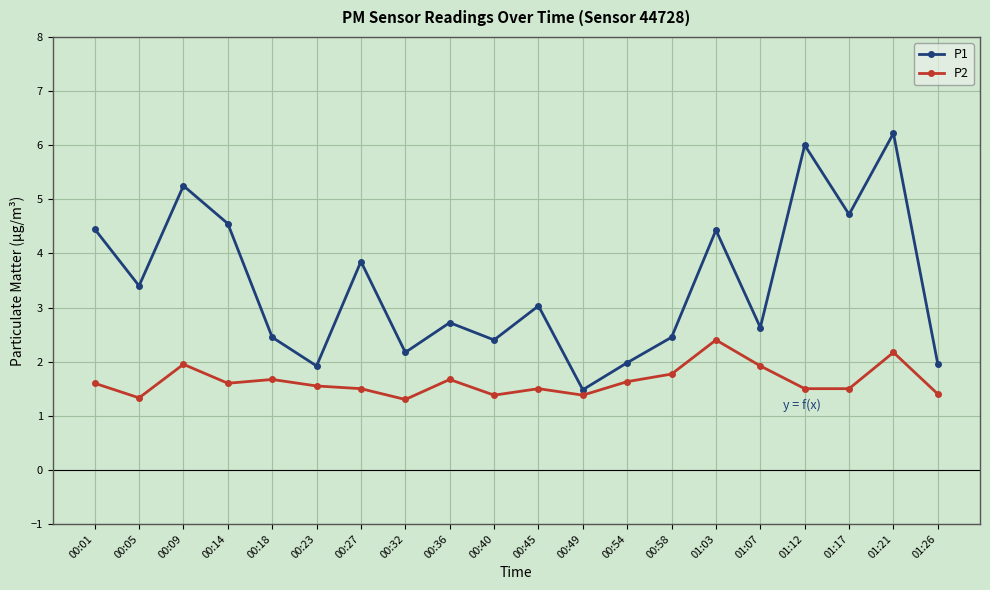

At which category does P1 reach its first local peak?

00:09